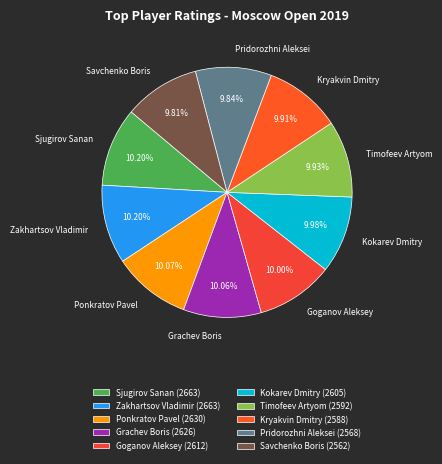

Does Timofeev Artyom represent more than half of the total?

No